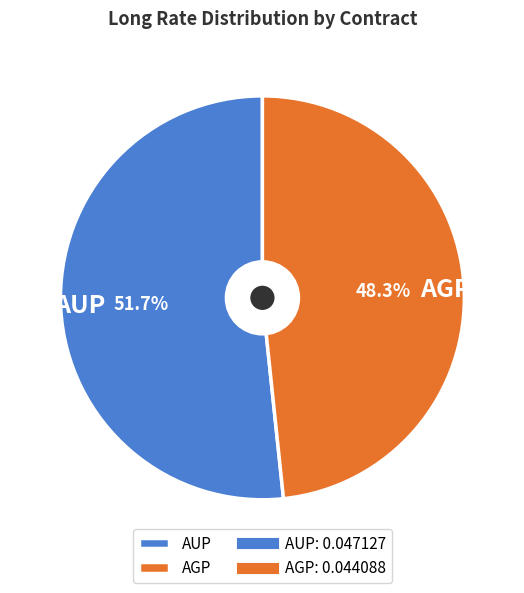

Which has a higher value, AGP or AUP?

AUP